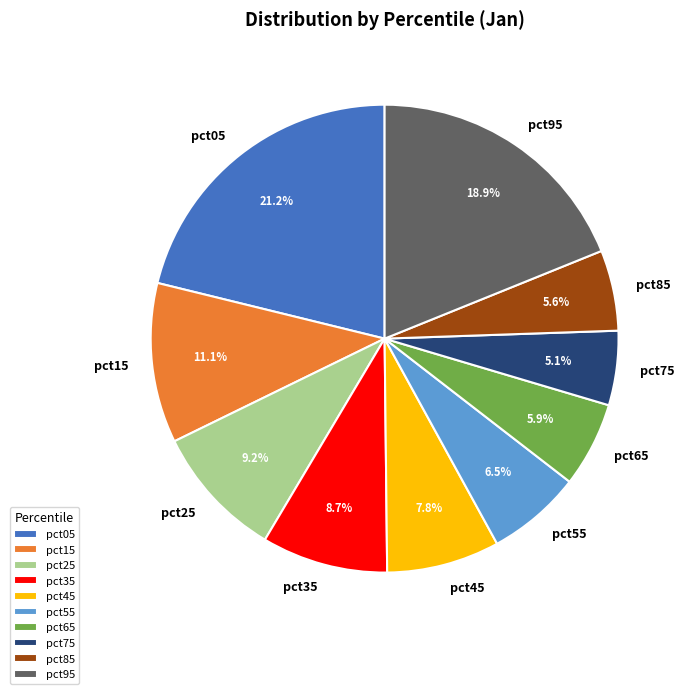

What percentage is the pct75 slice, to the nearest percent?

5%